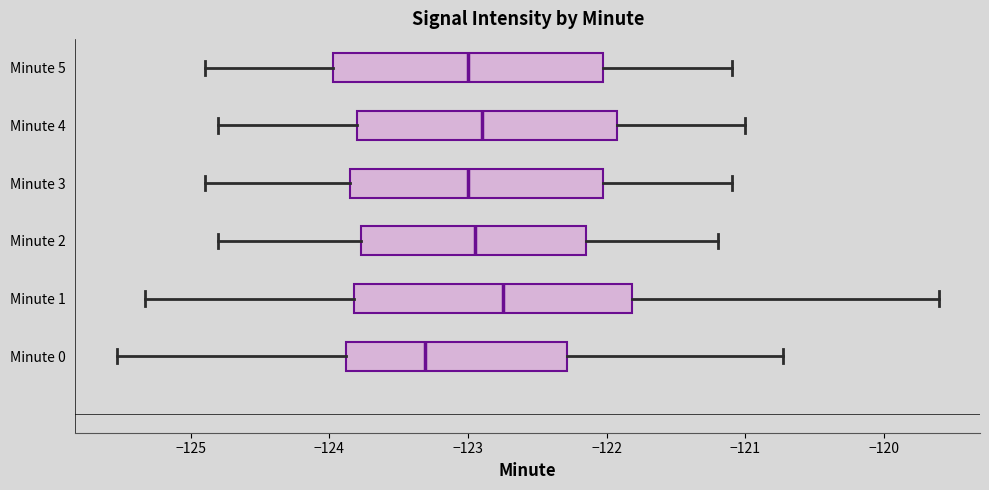

Reading bottom to top, transcribe this box plot: for each box, give where its median line is, the range the box spans, and where its two whiskers end, as read against the x-axis. The values are not printed on the chart, so give them approximately, as read against the axis.

Minute 0: median -123.3, box -123.9 to -122.3, whiskers -125.5 to -120.7
Minute 1: median -122.7, box -123.8 to -121.8, whiskers -125.3 to -119.6
Minute 2: median -122.9, box -123.8 to -122.1, whiskers -124.8 to -121.2
Minute 3: median -123.0, box -123.8 to -122.0, whiskers -124.9 to -121.1
Minute 4: median -122.9, box -123.8 to -121.9, whiskers -124.8 to -121.0
Minute 5: median -123.0, box -124.0 to -122.0, whiskers -124.9 to -121.1